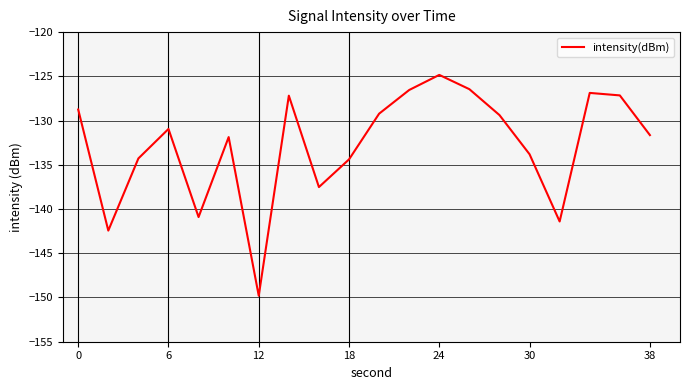

What is the difference between the maximum and minimum values?

25.0